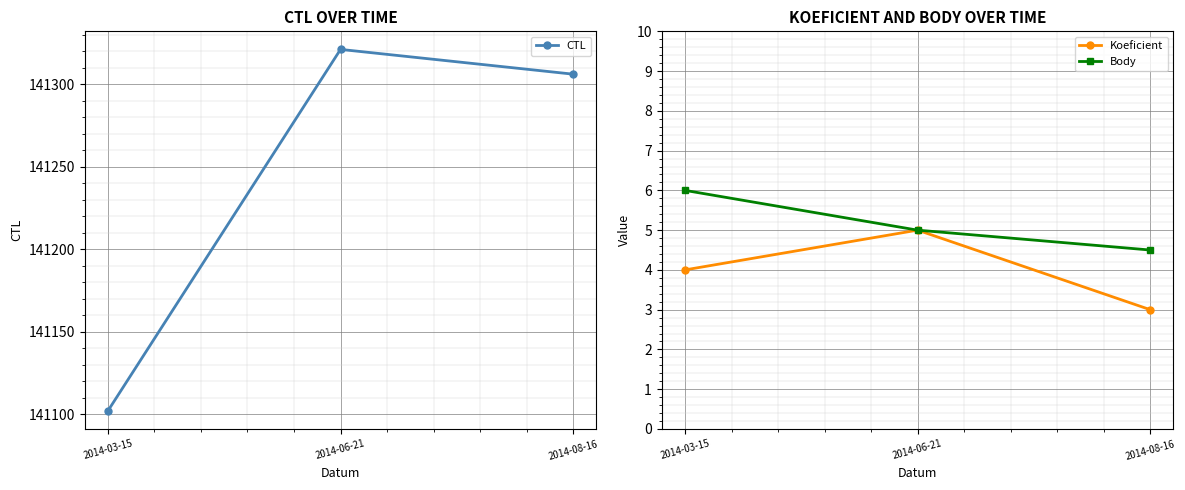

At which label is Body closest to 5?

2014-06-21